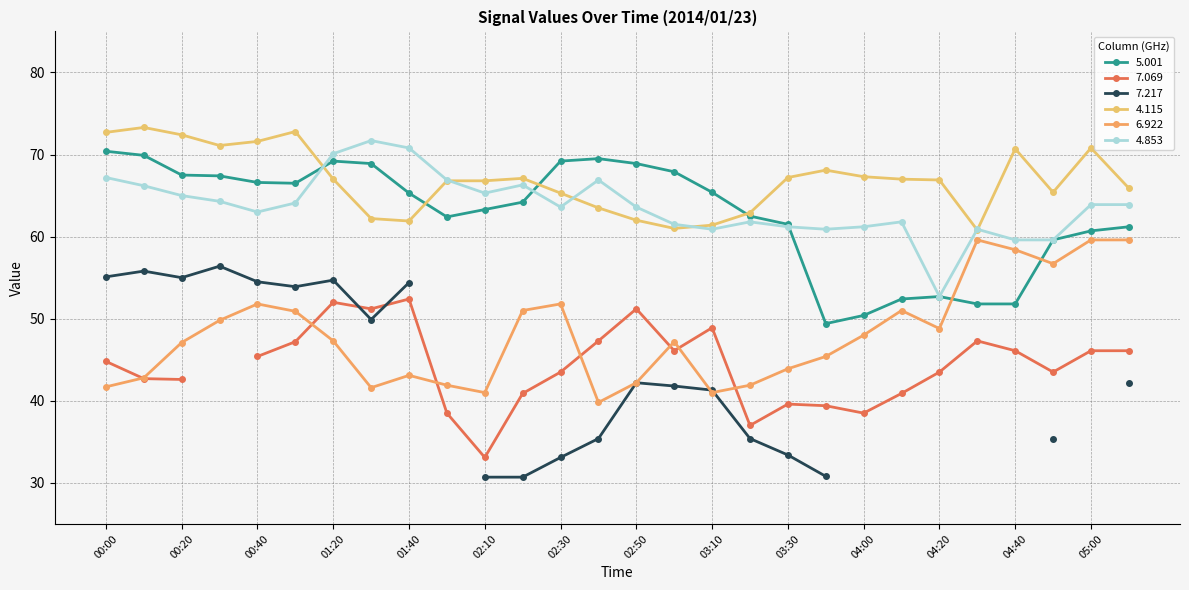

What is the maximum value for 4.853?

71.7